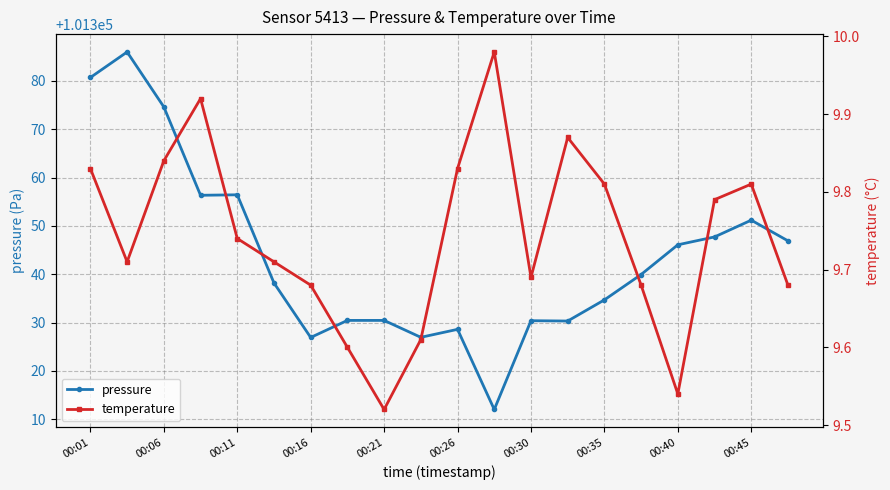

True or false: pressure and temperature intersect in this chart.

False